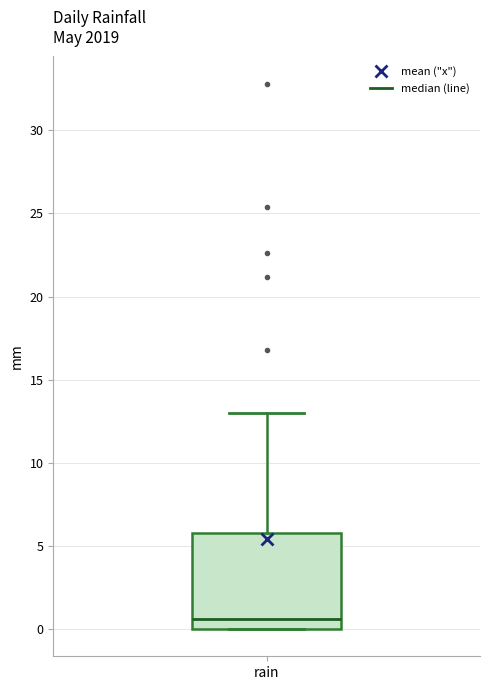

Where is the upper edge of the box for rain on the y-axis? The values are not printed on the chart, so give them approximately, as read against the axis.

6.0